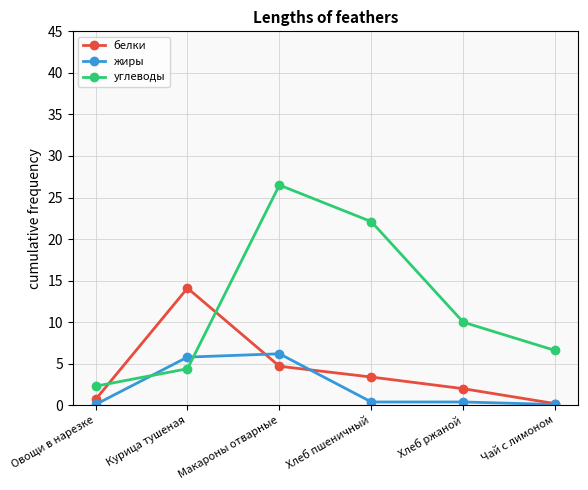

What is the difference between the highest and lowest values at Курица тушеная?

9.7